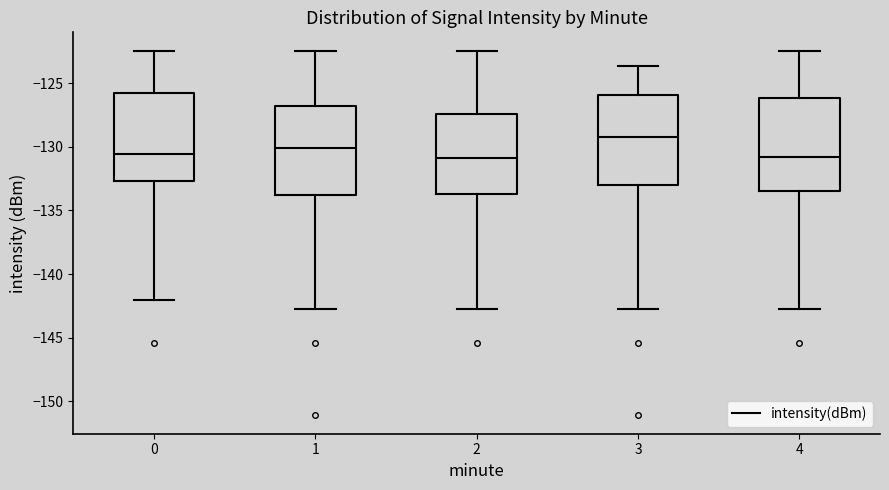

Which box's median line is the highest?

3